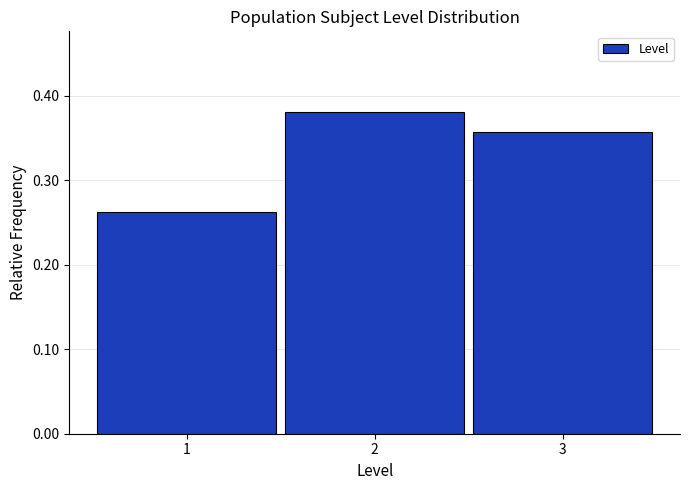

List the labels in order of value, largest first.

2, 3, 1